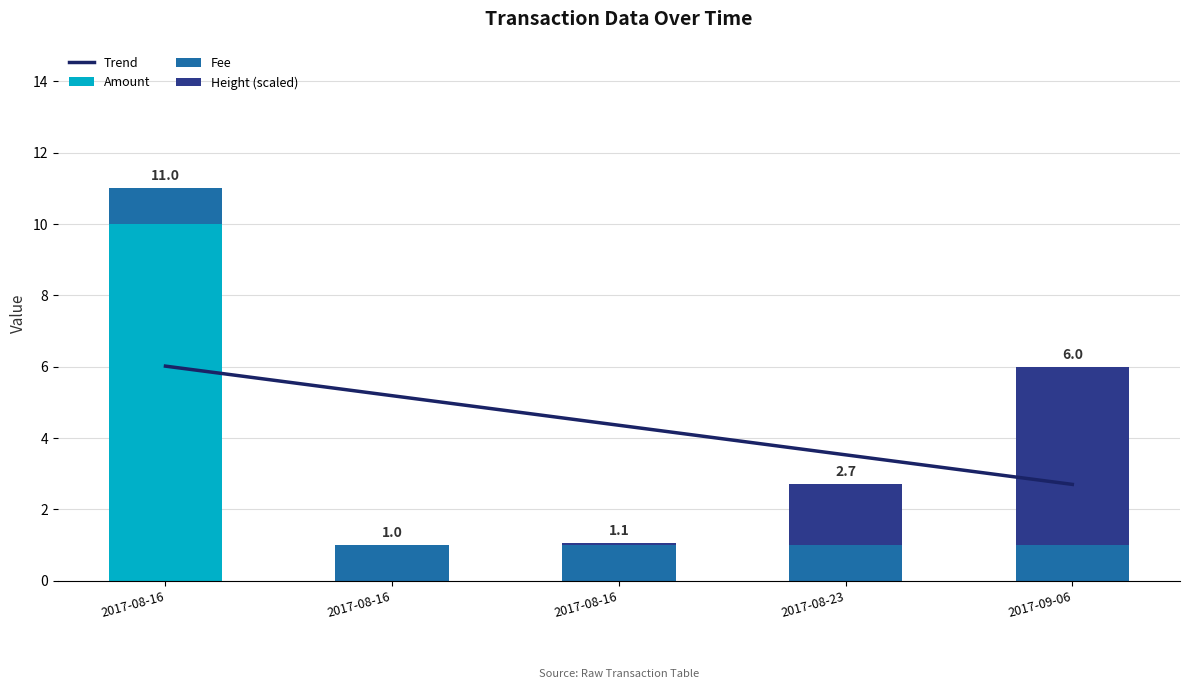

What is the minimum value for Trend?

2.7